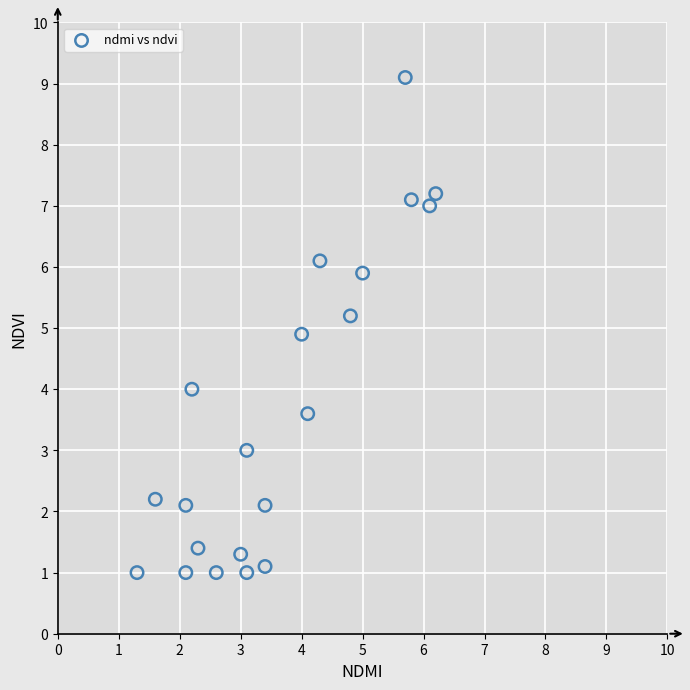

What is the range of Y values (max minus min)?

8.1